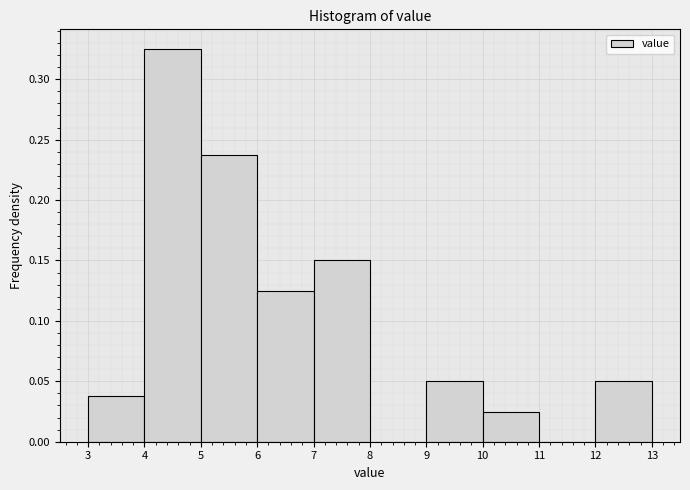

Reading left to right, transcribe this chart: for each bar, give the range it covers on the x-axis and its height. The values are not printed on the chart, so give them approximately, as read against the axis.

3 to 4: 0.040
4 to 5: 0.325
5 to 6: 0.240
6 to 7: 0.125
7 to 8: 0.150
8 to 9: 0
9 to 10: 0.050
10 to 11: 0.025
11 to 12: 0
12 to 13: 0.050